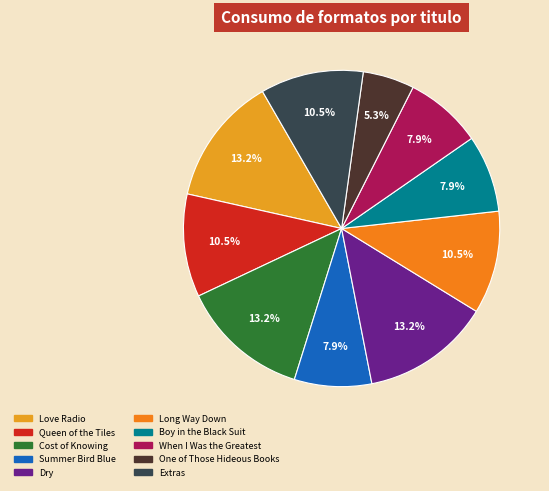

To the nearest percent, what is the combined percentage of Long Way Down and Dry?

24%